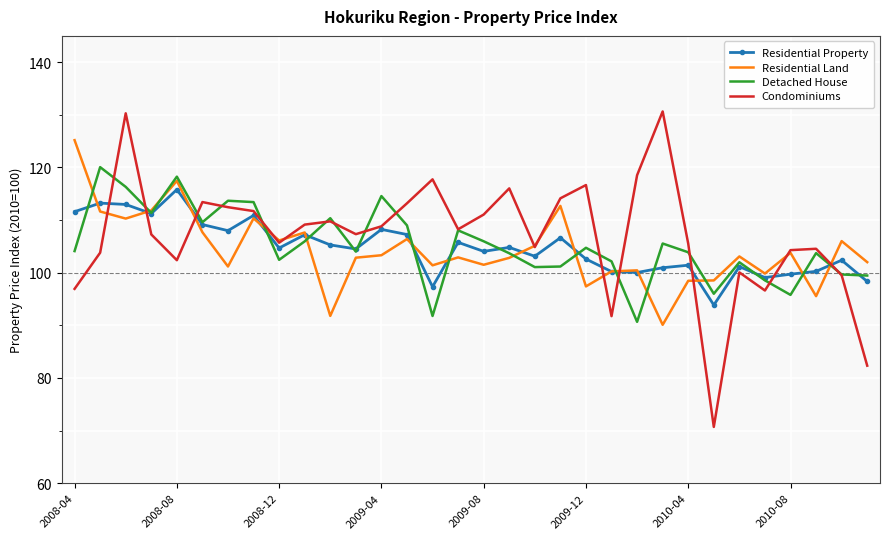

What is the maximum value for Detached House?

120.1